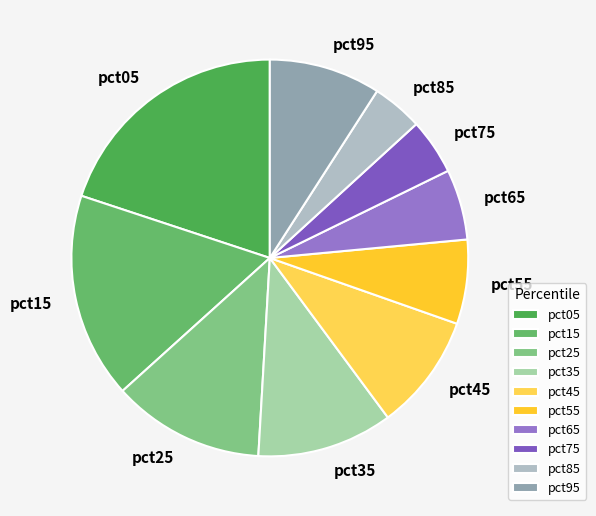

What is the largest slice in the pie chart?

pct05